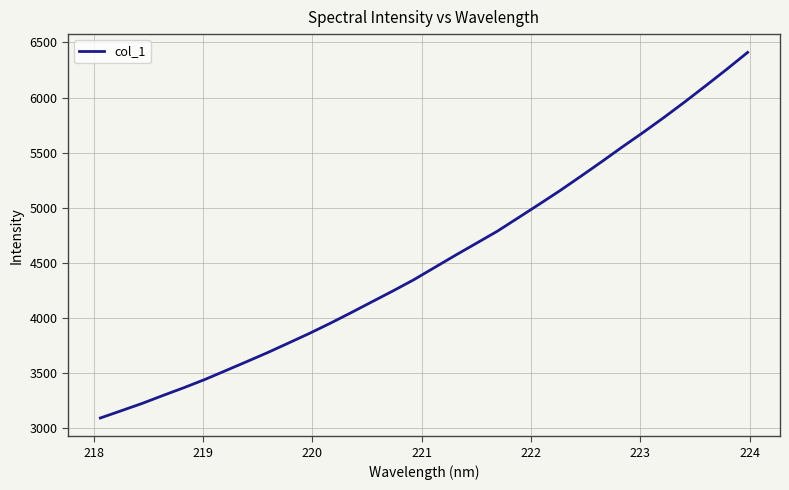

How many values exceed 4457?

16